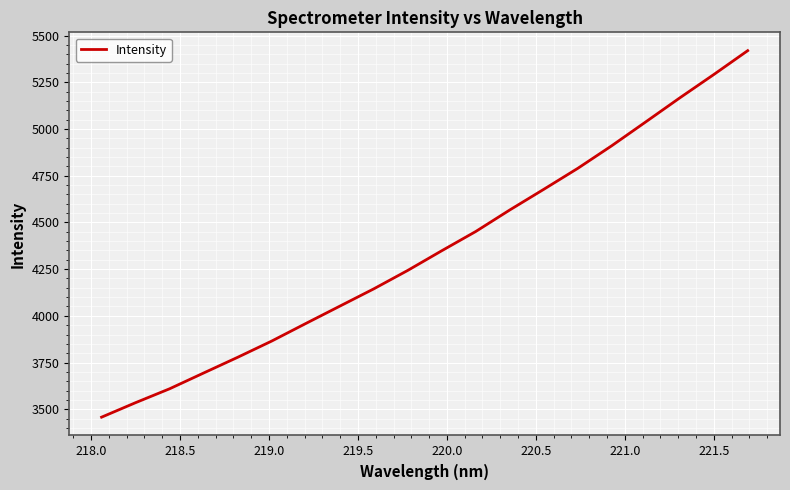

What is the minimum value shown in the chart?

3457.6